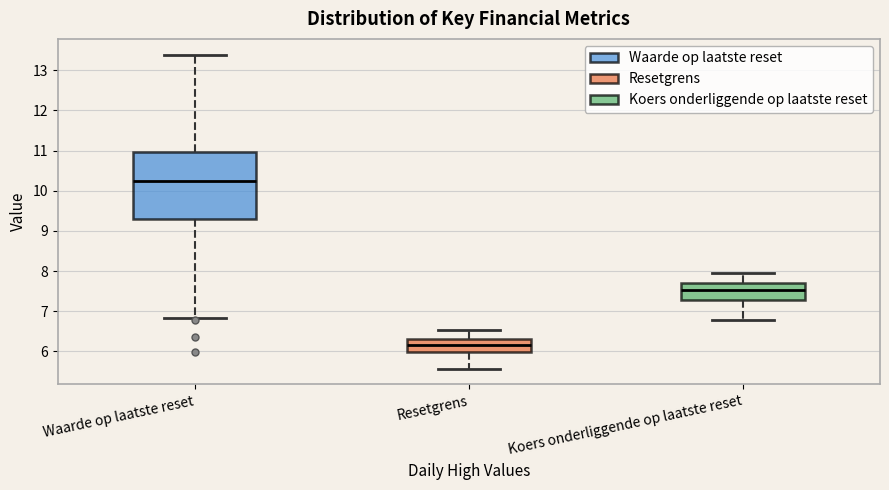

Where is the lower edge of the box for Waarde op laatste reset on the y-axis? The values are not printed on the chart, so give them approximately, as read against the axis.

9.3